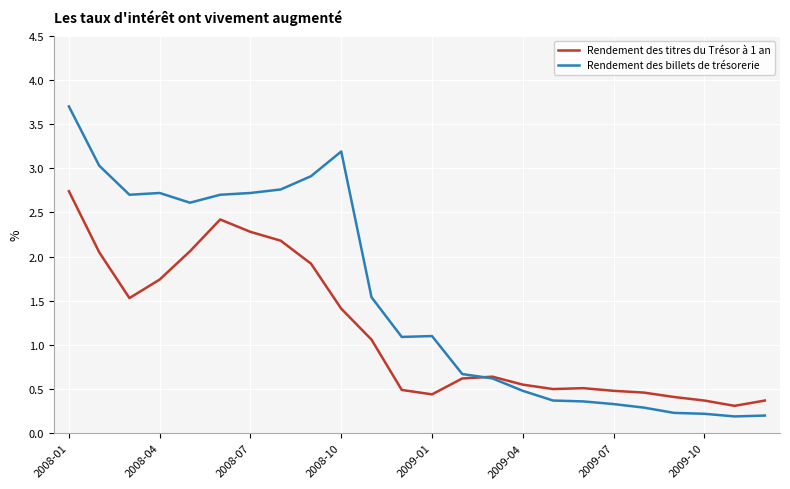

Which series has the largest total across all categories?

Rendement des billets de trésorerie